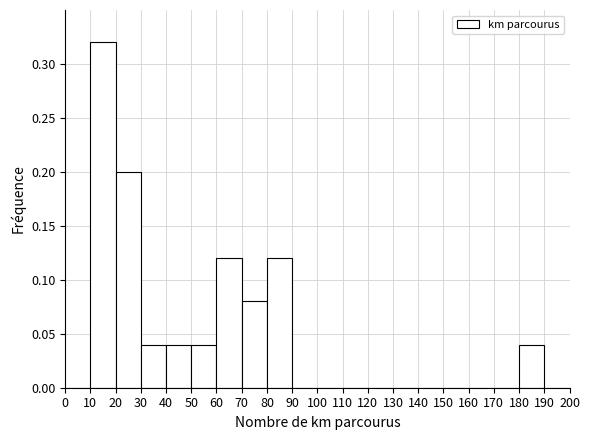

Over which range of the x-axis is the bar tallest?

10 to 20